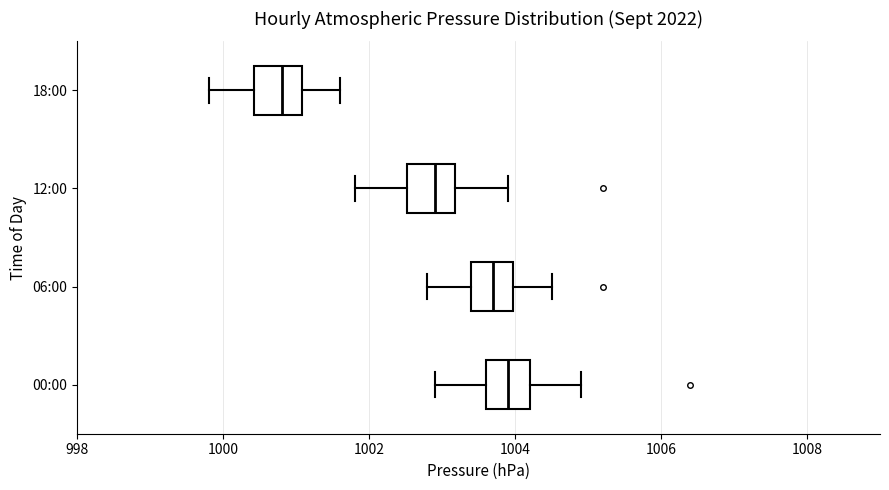

Which box has the furthest to the left median line?

18:00